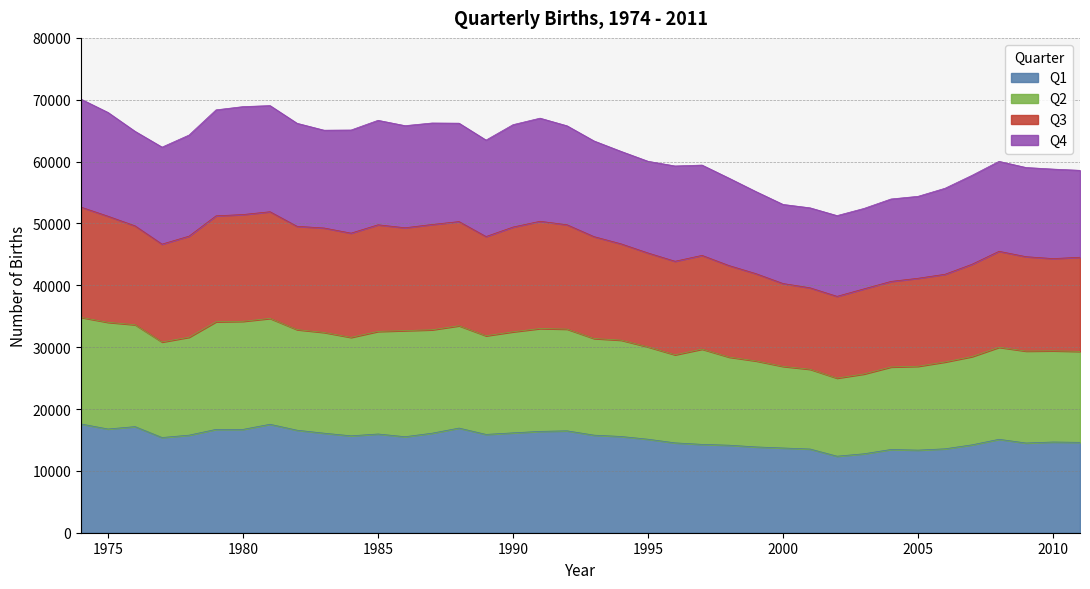

What is the sum of the Q1 values at 2000 and 2004?

27160